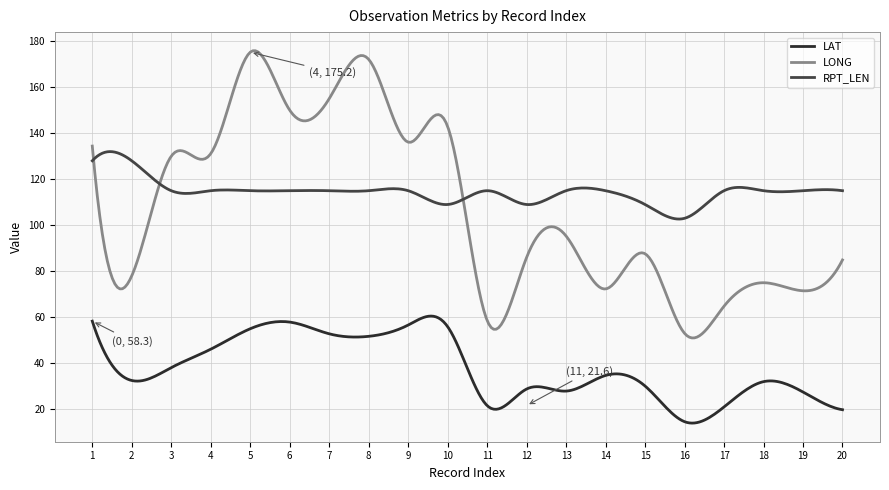

After their last crossing, which series has the higher values: LONG or RPT_LEN?

RPT_LEN